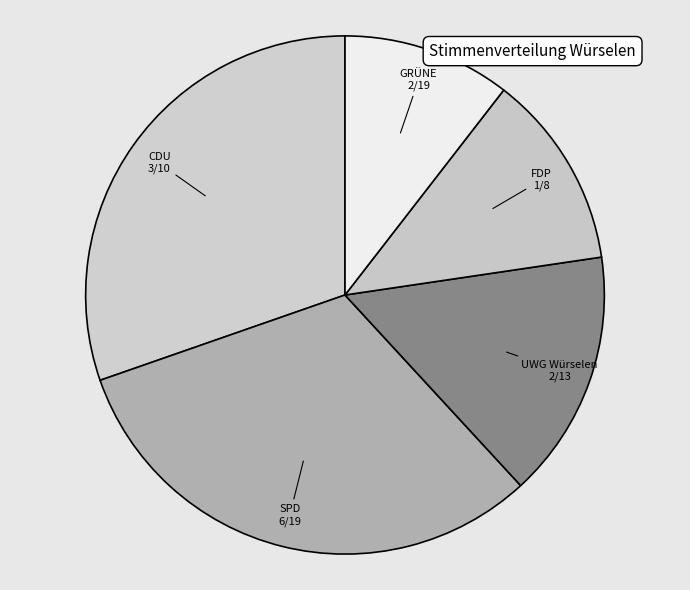

The SPD slice represents 22% of the pie. True or false?

False